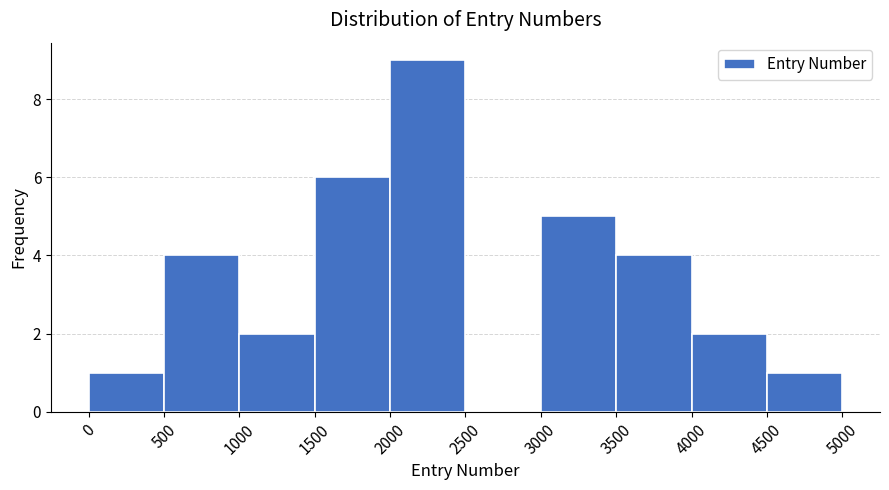

Over which range of the x-axis is the bar tallest?

2000 to 2500